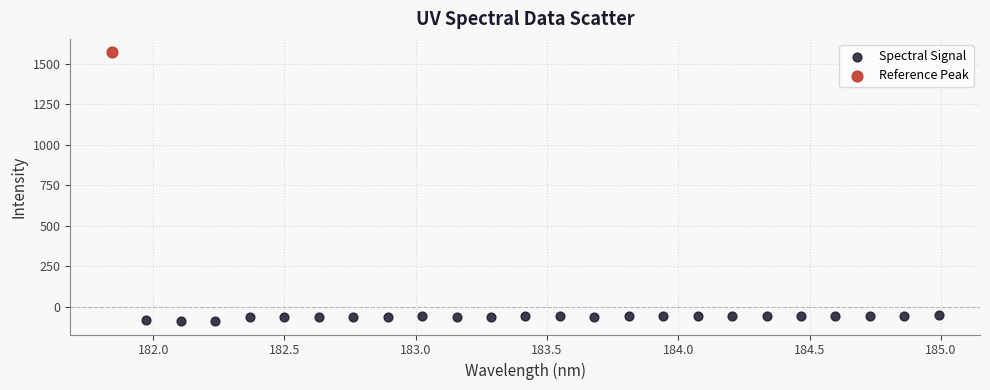

What are all the series names shown in the legend?

Spectral Signal, Reference Peak